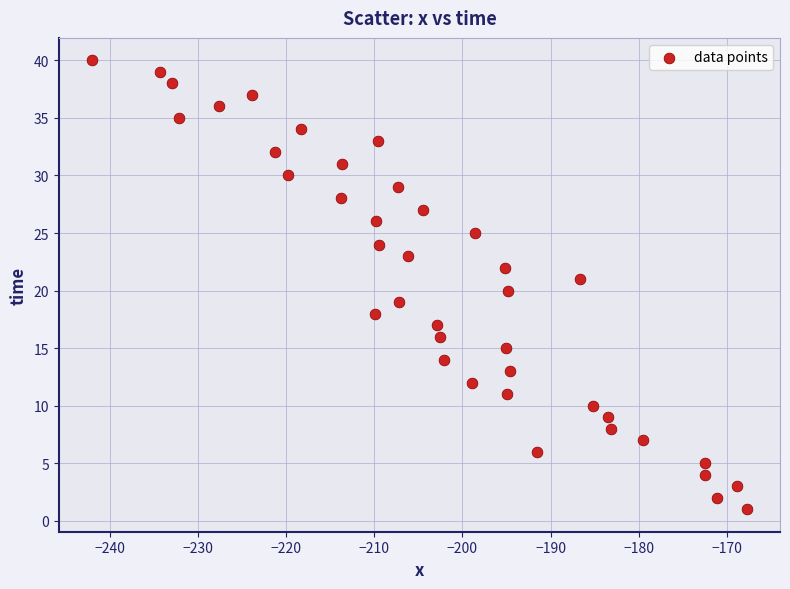

What is the range of Y values (max minus min)?

39